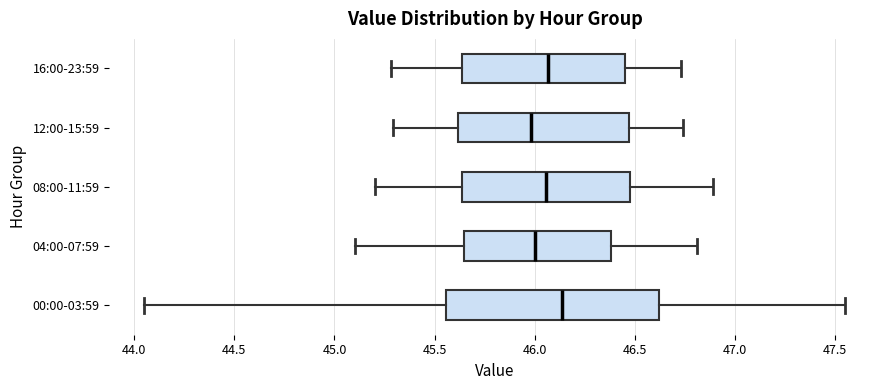

Which box is the widest, from its left edge to its right edge?

00:00-03:59